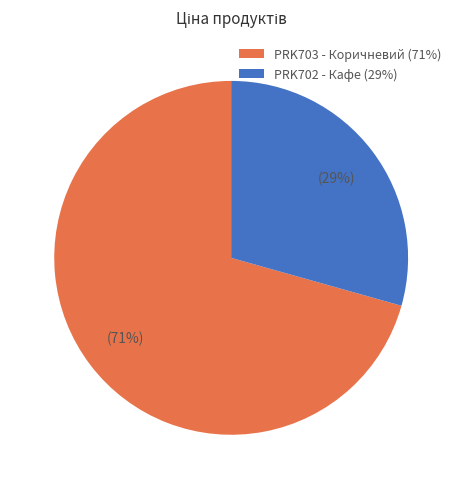

Approximately how many times larger is the value at PRK702 - Кафе (29%) compared to PRK703 - Коричневий (71%)?

0.4